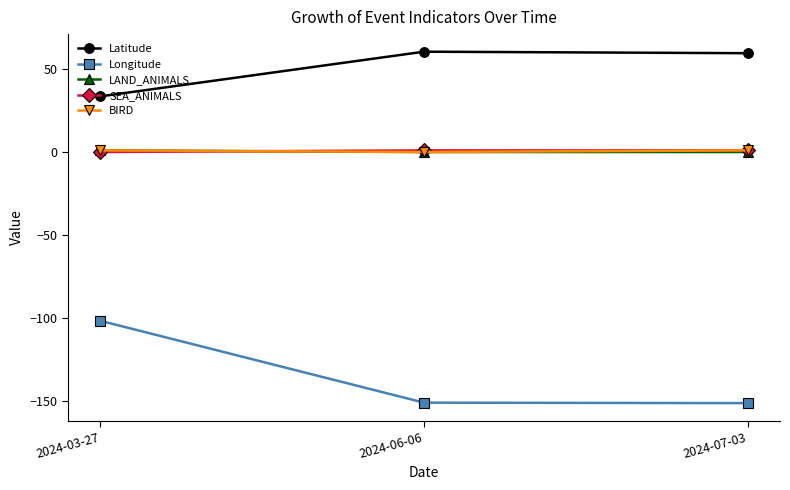

How many lines are shown in the chart?

5